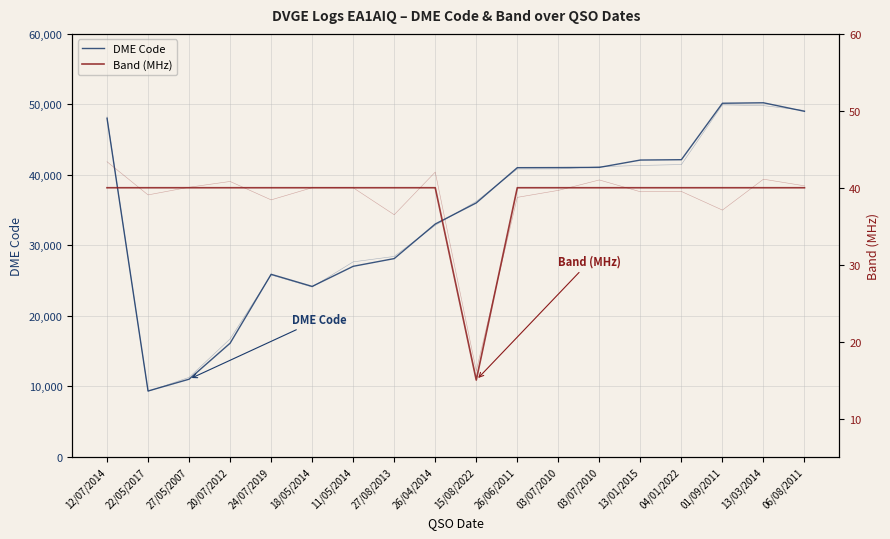

What are all the series names shown in the legend?

DME Code, Band (MHz)